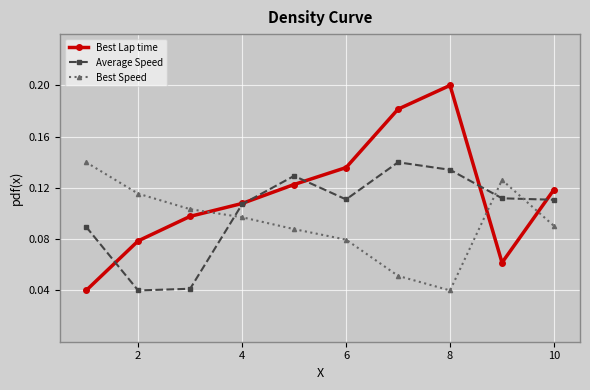

In Best Lap time, how many points are higher than both neighbors (excluding endpoints)?

1